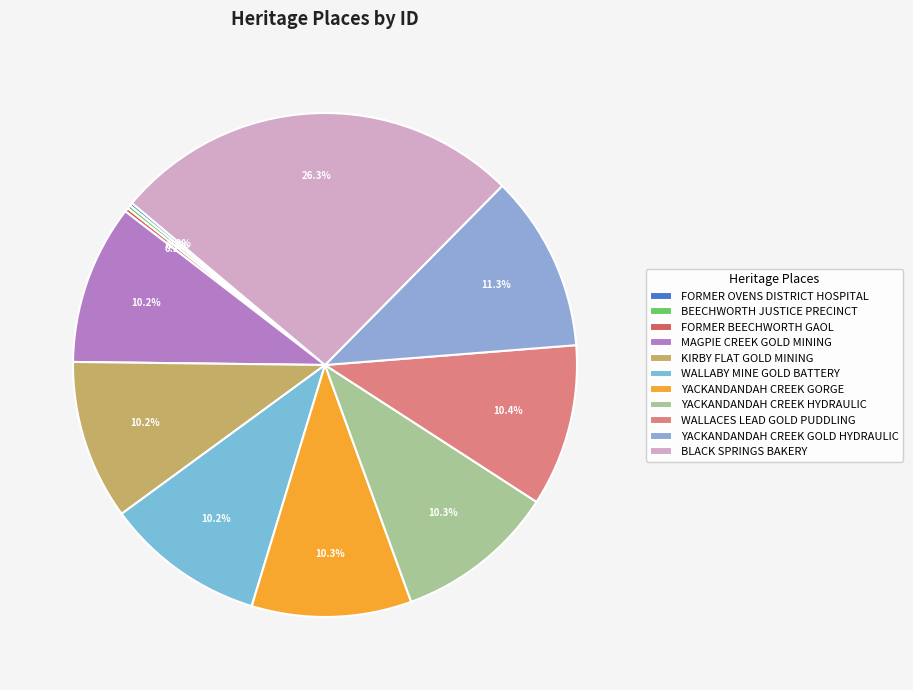

Which has a higher value, BEECHWORTH JUSTICE PRECINCT or YACKANDANDAH CREEK HYDRAULIC?

YACKANDANDAH CREEK HYDRAULIC